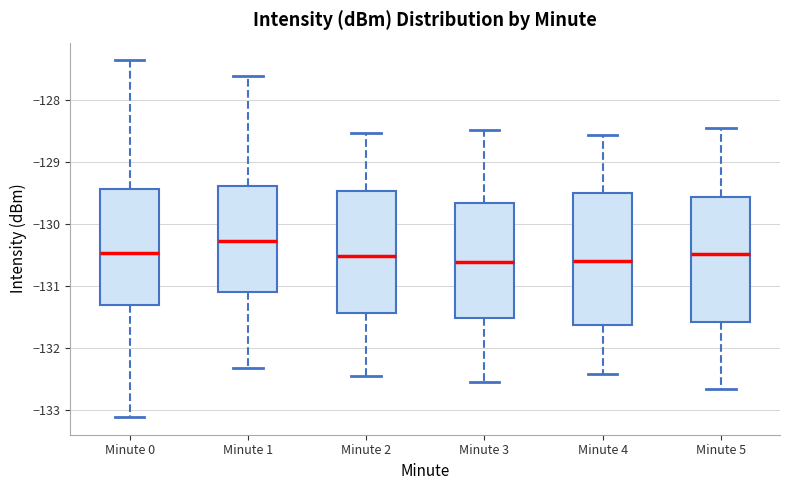

Which box is the tallest, from its lower edge to its upper edge?

Minute 4